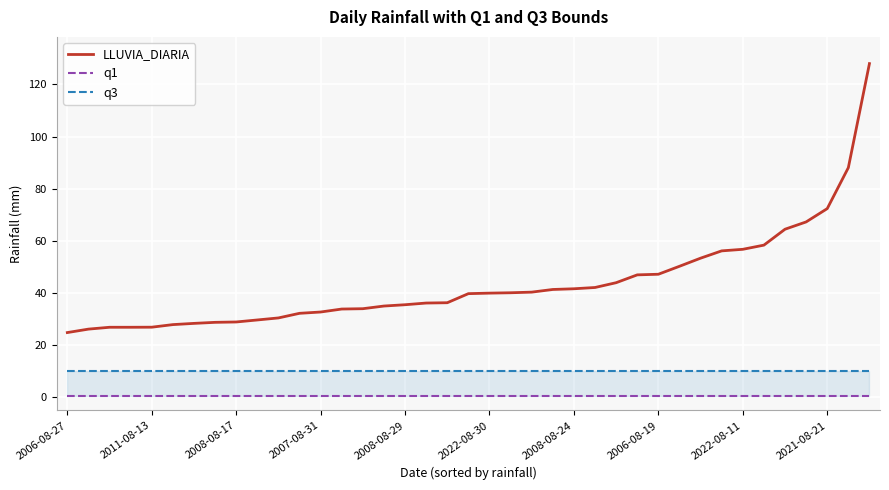

What is the maximum value for LLUVIA_DIARIA?

128.0